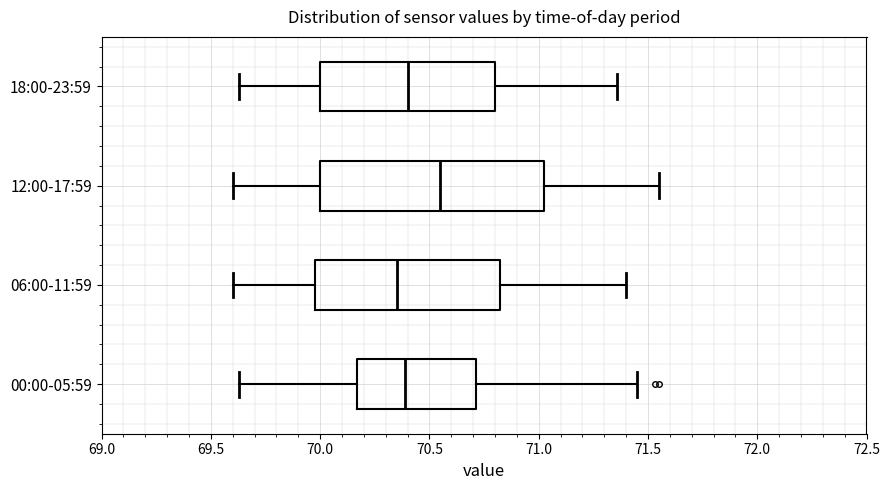

Where does the right whisker of the box for 12:00-17:59 end on the x-axis? The values are not printed on the chart, so give them approximately, as read against the axis.

71.55